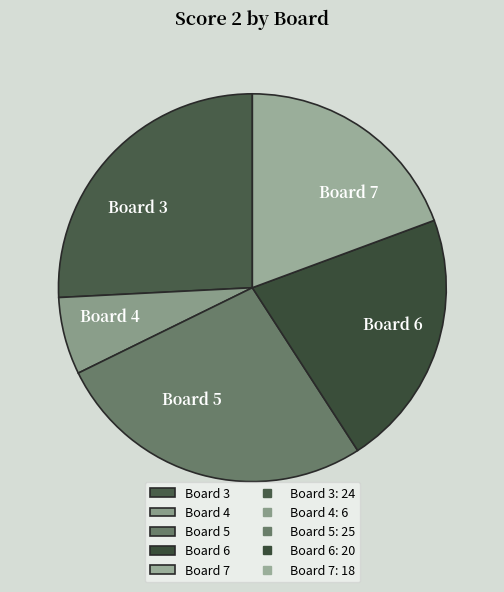

Rank the categories by value from lowest to highest.

Board 4, Board 7, Board 6, Board 3, Board 5